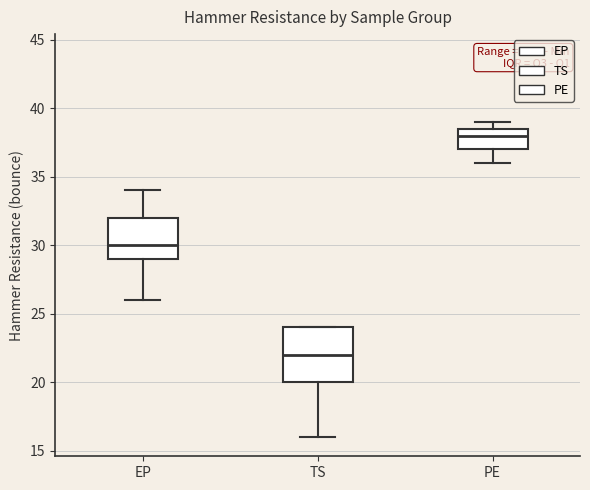

Which box's median line is the lowest?

TS